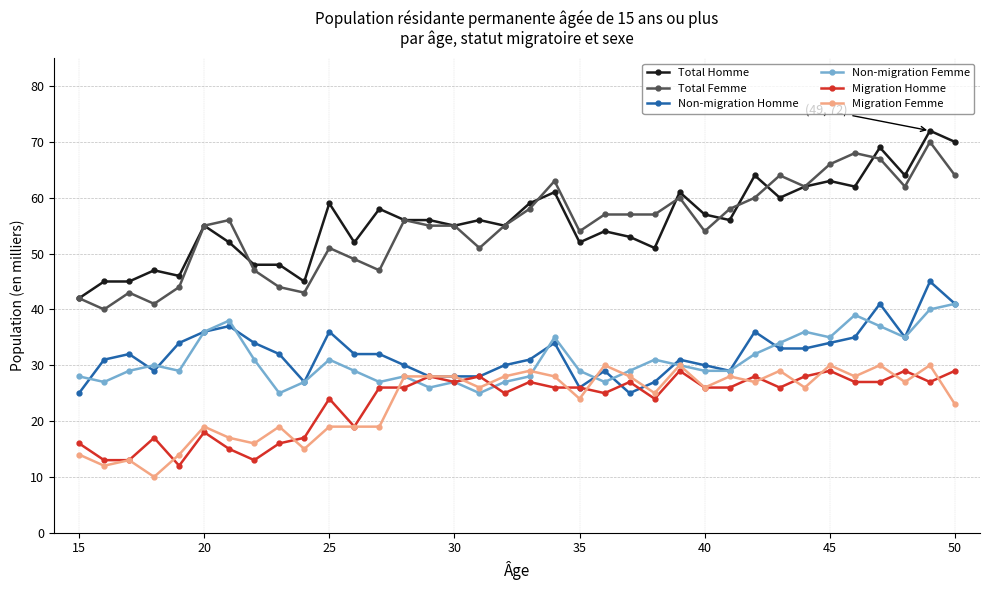

What is the sum of all Migration Homme values?

839